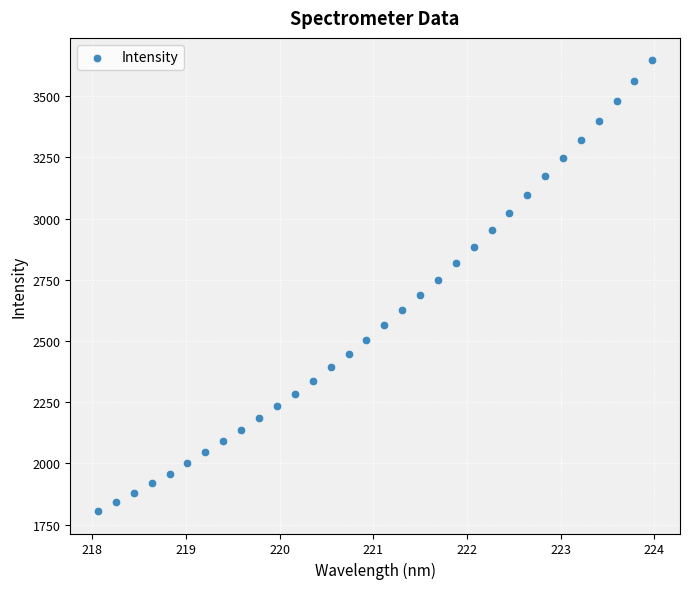

What is the range of Y values (max minus min)?

1841.0